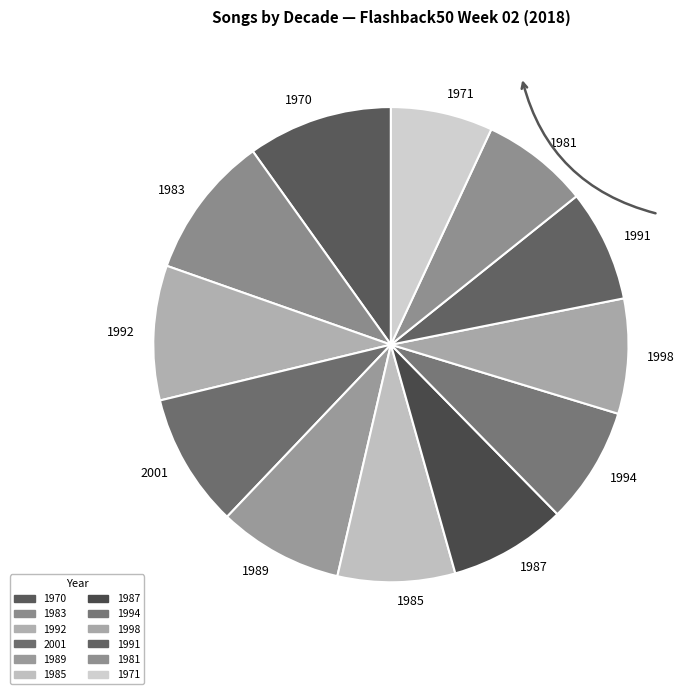

Is the sum of 2001 and 1998 greater than half?

No